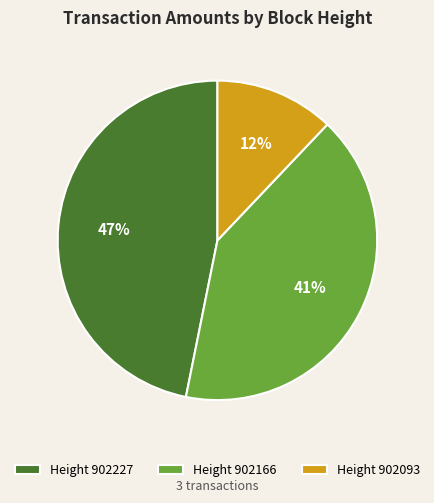

Is there any slice that represents more than half of the pie?

No